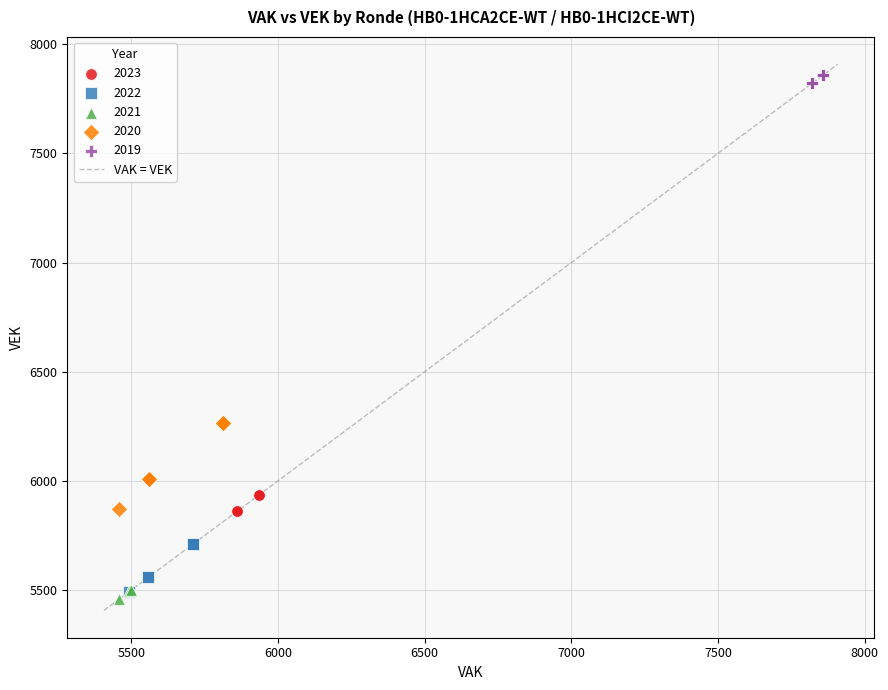

Which series has the widest spread of Y values?

2020